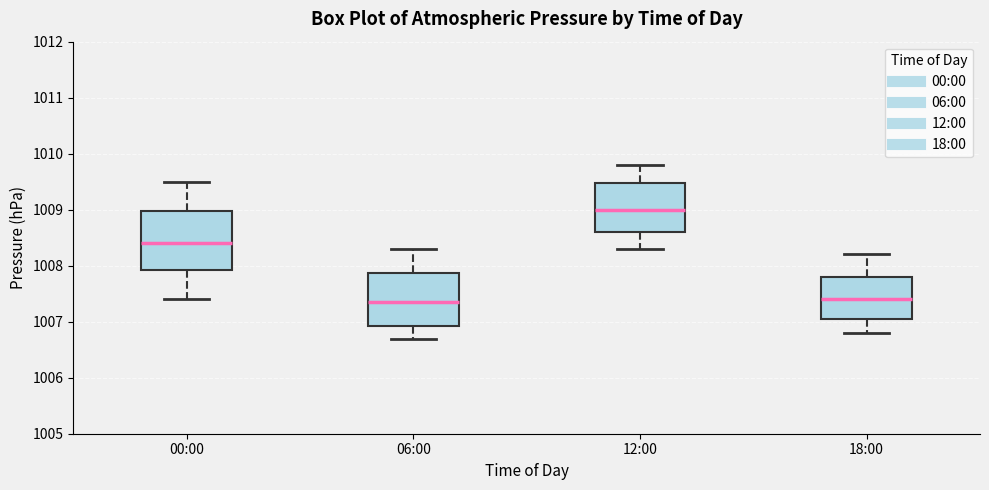

Where does the median line of the box for 06:00 sit on the y-axis? The values are not printed on the chart, so give them approximately, as read against the axis.

1007.4